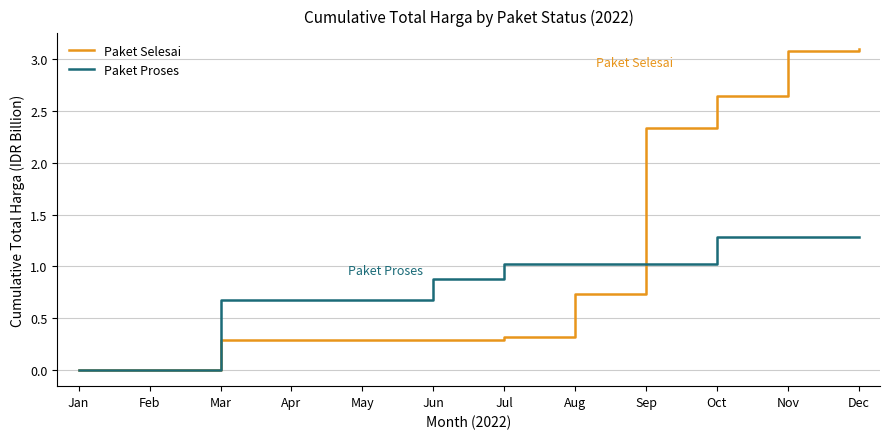

Is it true that Paket Proses equals 0.0 at Feb?

True